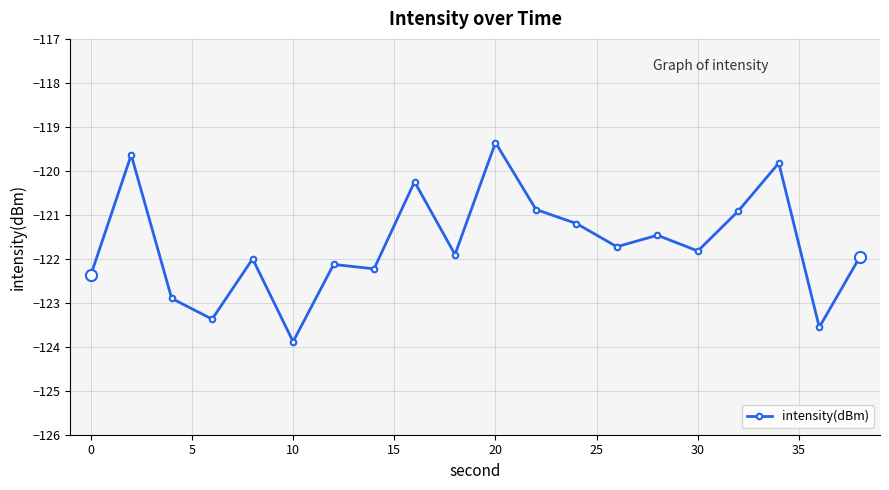

What is the smallest value displayed?

-123.9